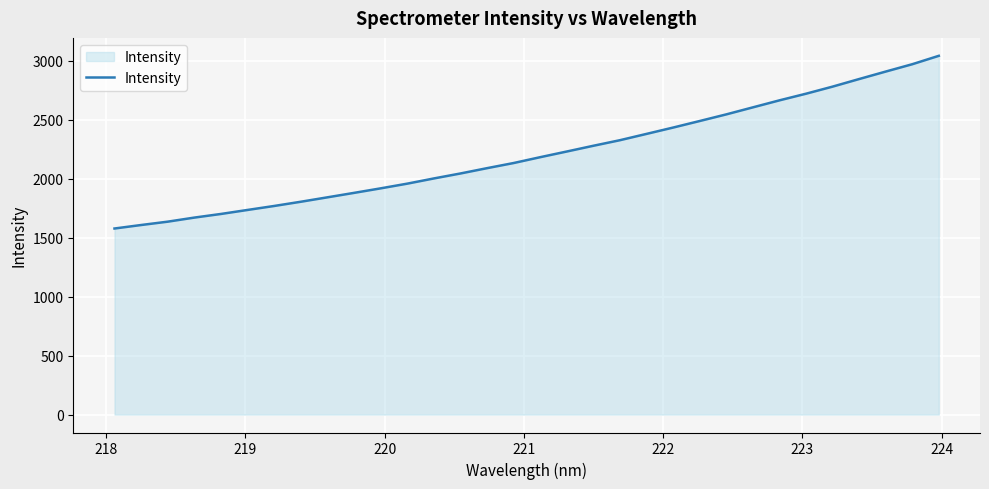

What is the minimum value shown in the chart?

1577.2